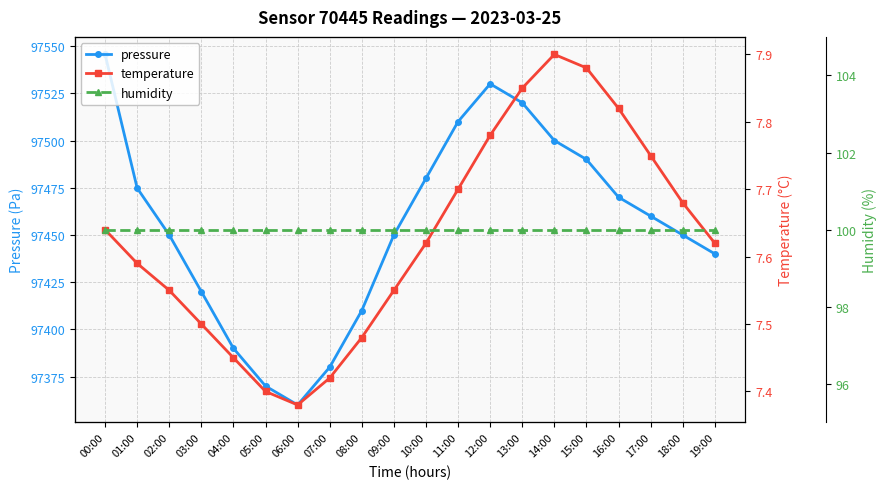

True or false: temperature and pressure cross at least once.

False